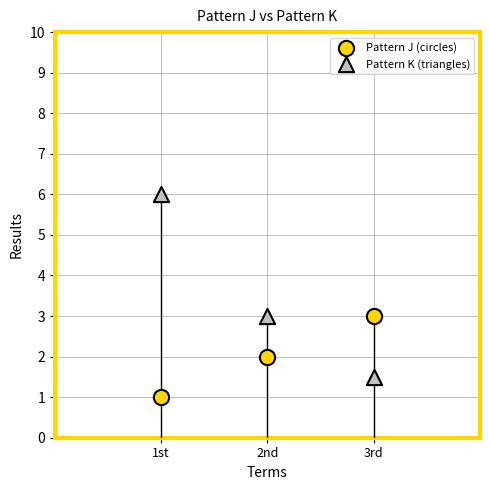

What is the X range (max minus min) for the scatter plot?

2.0